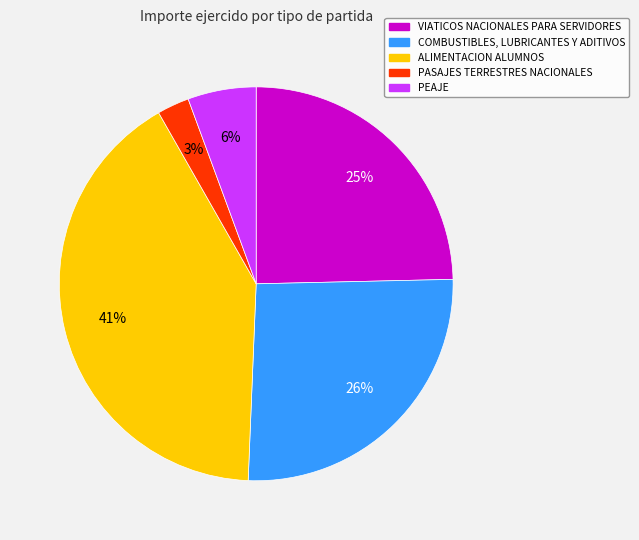

Which category has the biggest portion of the pie?

ALIMENTACION ALUMNOS